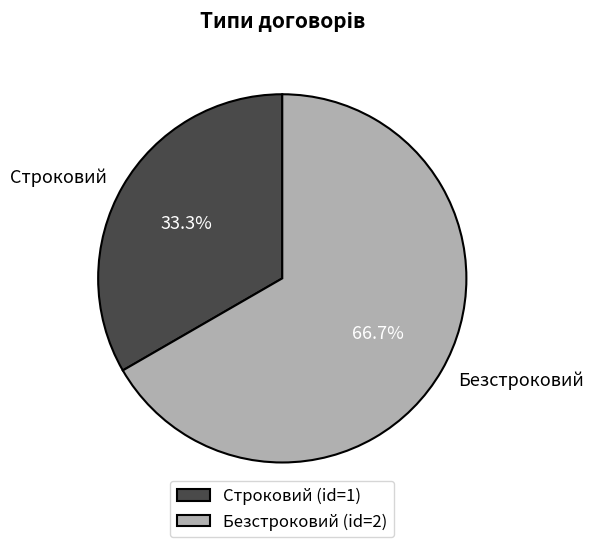

Count the number of slices in the pie.

2